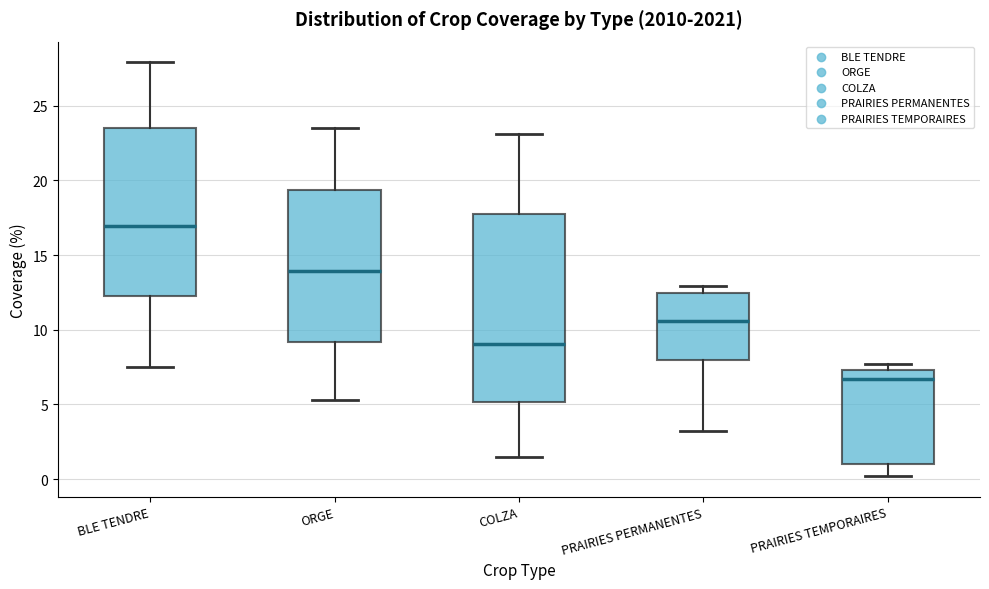

Reading left to right, read every box against the y-axis: the position of its median line, the range the box covers, and the ends of its whiskers. The values are not printed on the chart, so give them approximately, as read against the axis.

BLE TENDRE: median 17.0, box 12.0 to 23.5, whiskers 7.5 to 28.0
ORGE: median 14.0, box 9.0 to 19.5, whiskers 5.5 to 23.5
COLZA: median 9.0, box 5.0 to 18.0, whiskers 1.5 to 23.0
PRAIRIES PERMANENTES: median 10.5, box 8.0 to 12.5, whiskers 3.0 to 13.0
PRAIRIES TEMPORAIRES: median 6.5, box 1.0 to 7.5, whiskers 0.0 to 7.5 (just above the box's upper edge)